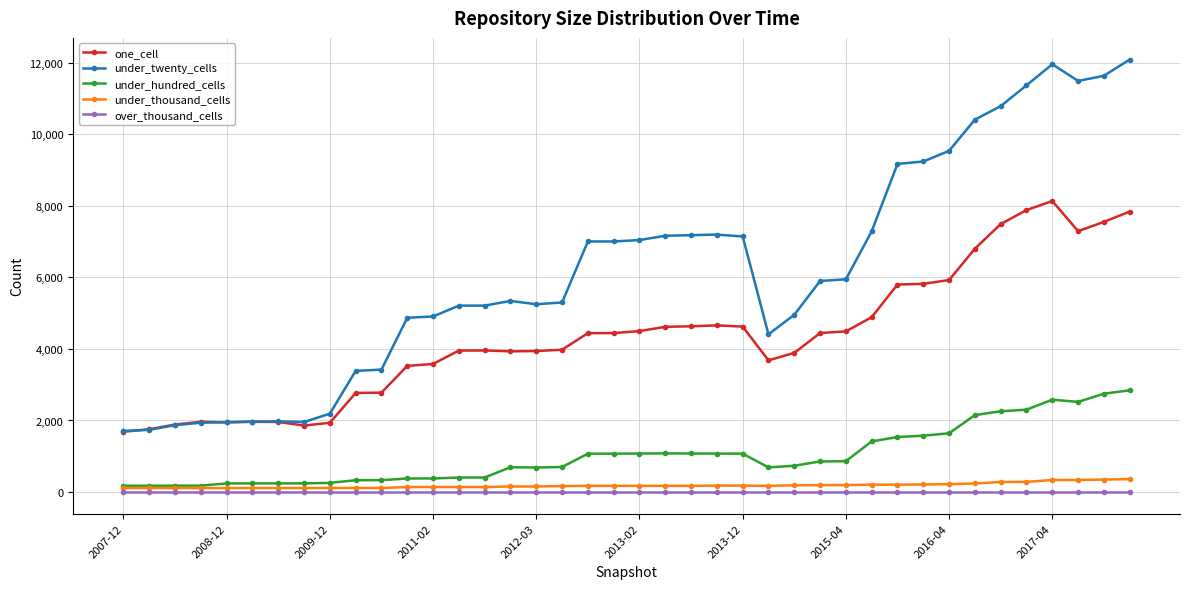

What is the average value of the one_cell series?

4330